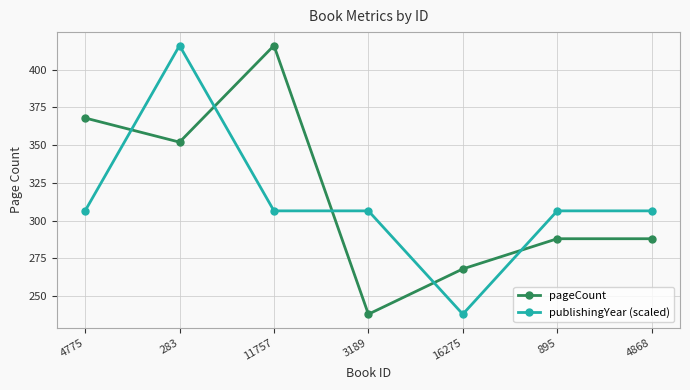

At which category does pageCount reach its first local peak?

11757